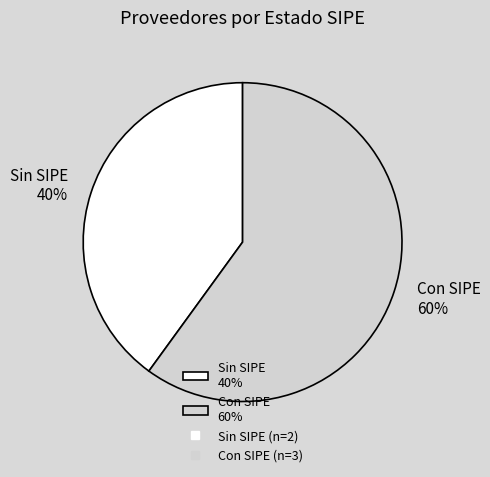

How many segments does this pie chart have?

2